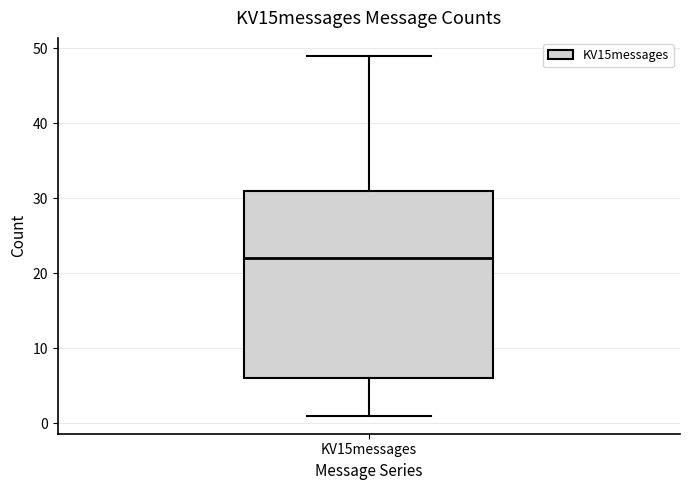

Transcribe this box plot: give where the median line is, the range the box spans, and where the two whiskers end, as read against the y-axis. The values are not printed on the chart, so give them approximately, as read against the axis.

median 22, box 6 to 31, whiskers 1 to 49